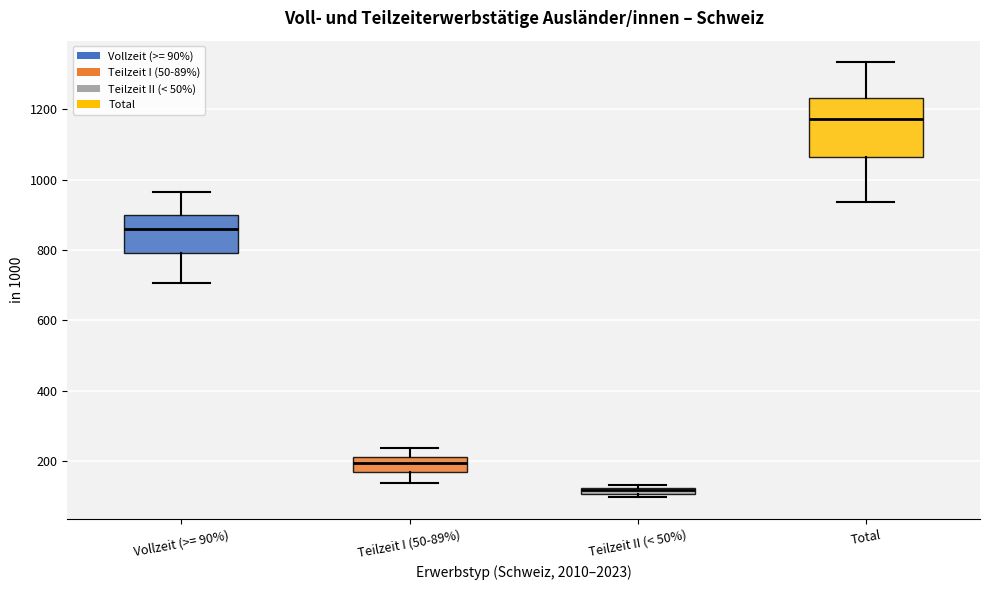

Comparing the boxes themselves (not the whiskers), which one is the tallest?

Total